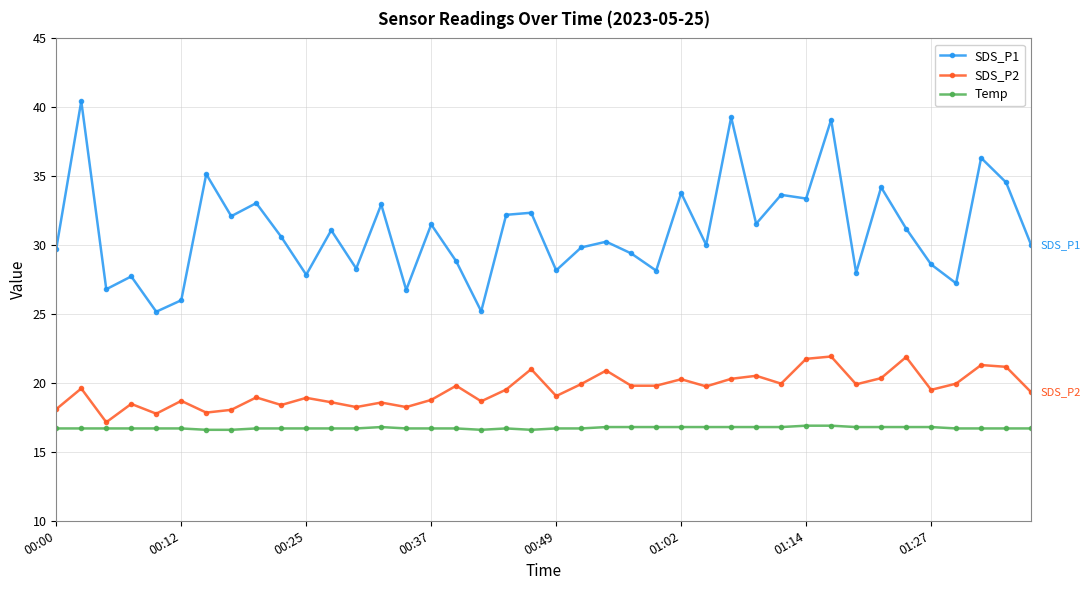

True or false: SDS_P1 has more than 1 interior local peaks.

True